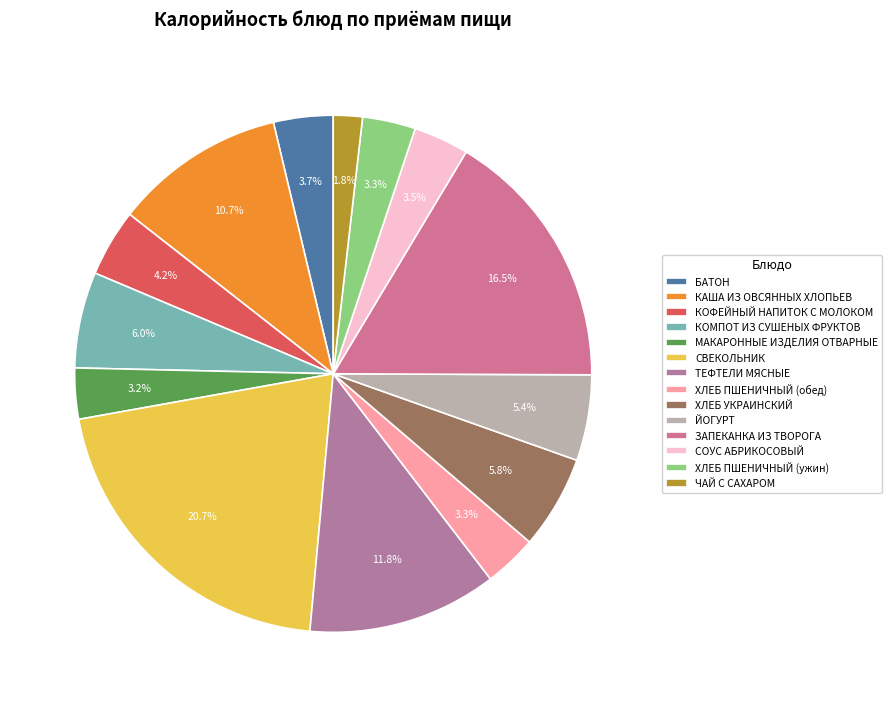

What percentage is the СВЕКОЛЬНИК slice, to the nearest percent?

21%